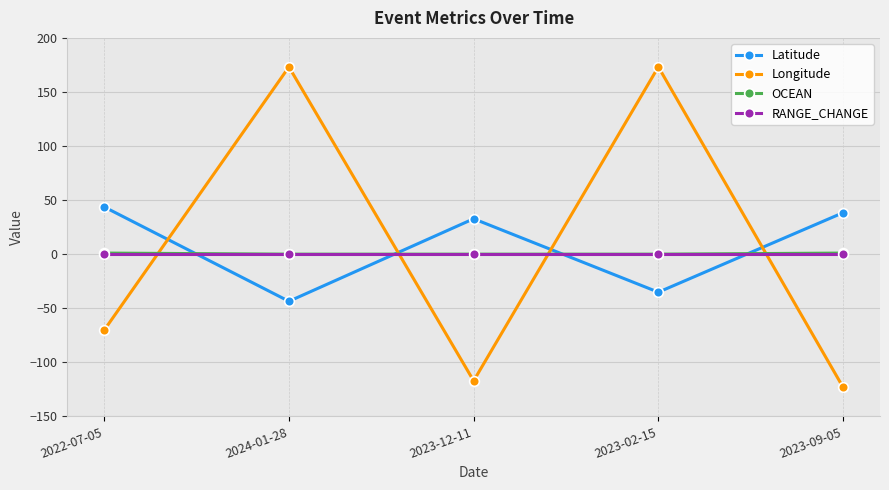

True or false: Longitude has more than 2 points higher than both neighbors.

False